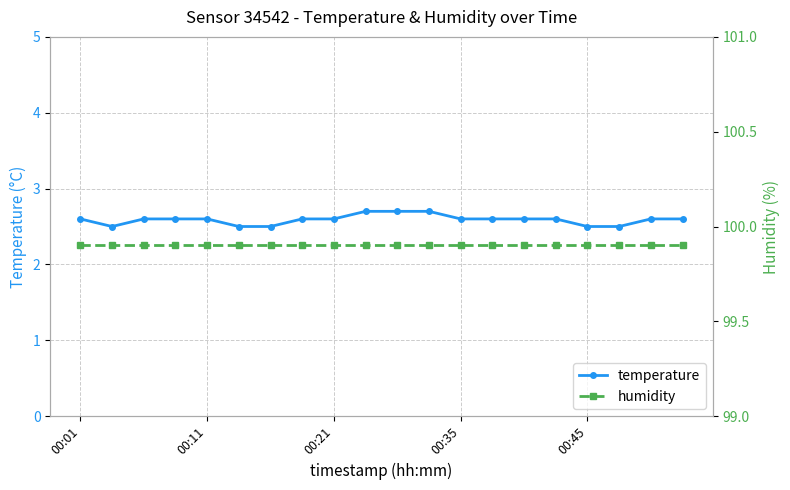

What is the maximum value for temperature?

2.7